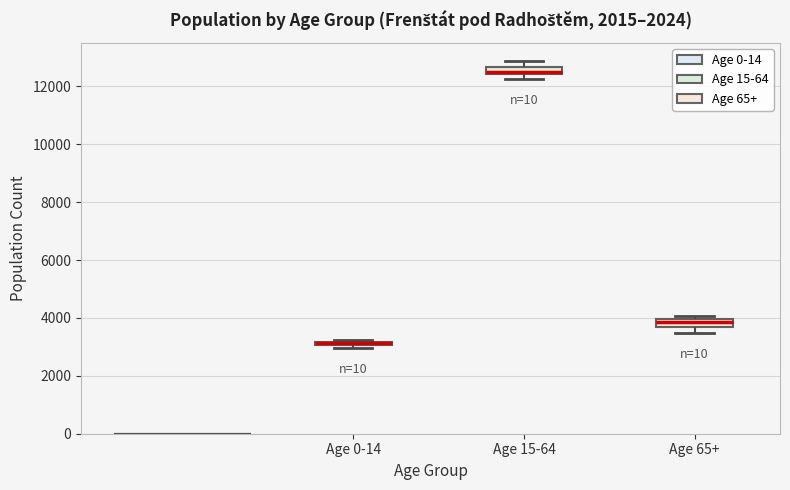

Where is the upper edge of the box for Age 0-14 on the y-axis? The values are not printed on the chart, so give them approximately, as read against the axis.

3200